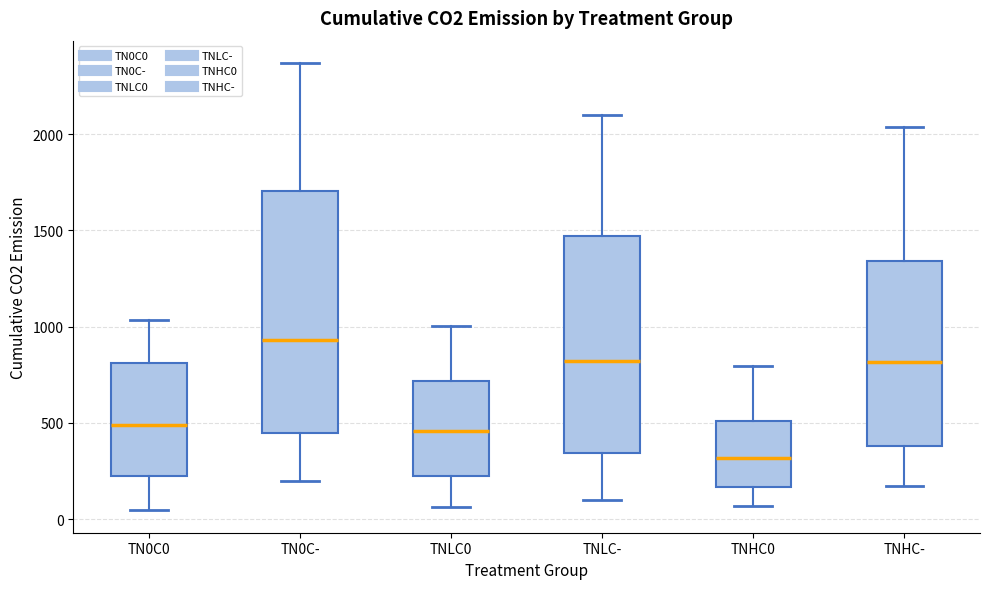

Which box is the tallest, from its lower edge to its upper edge?

TN0C-